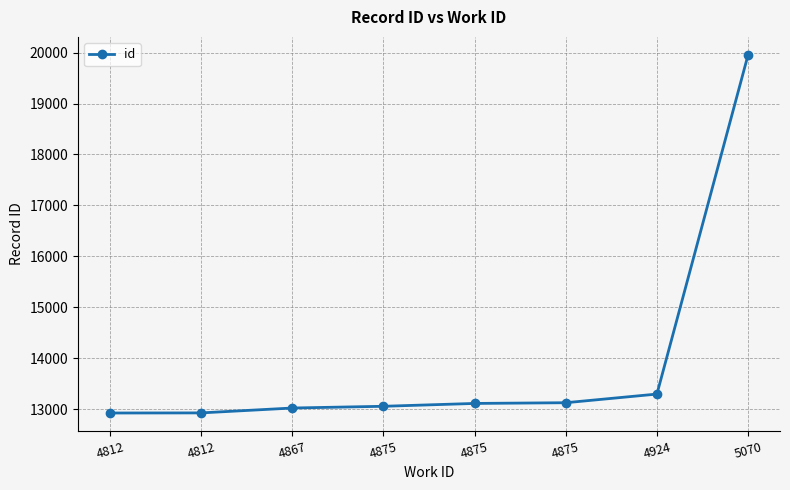

The chart shows a value of 13124 at 4875. True or false?

True